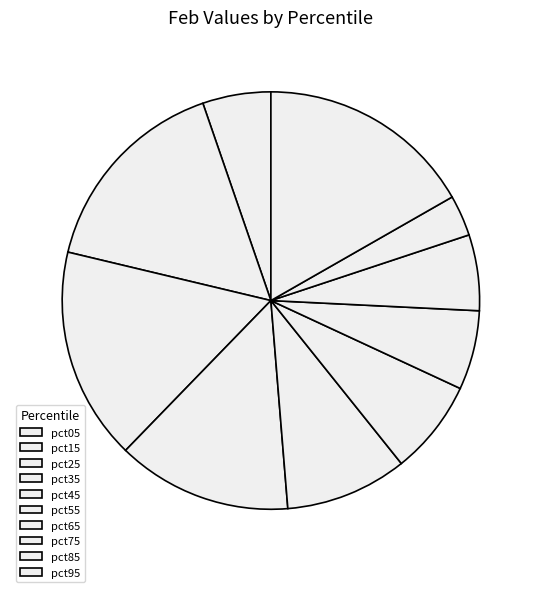

How many slices are in this pie chart?

10